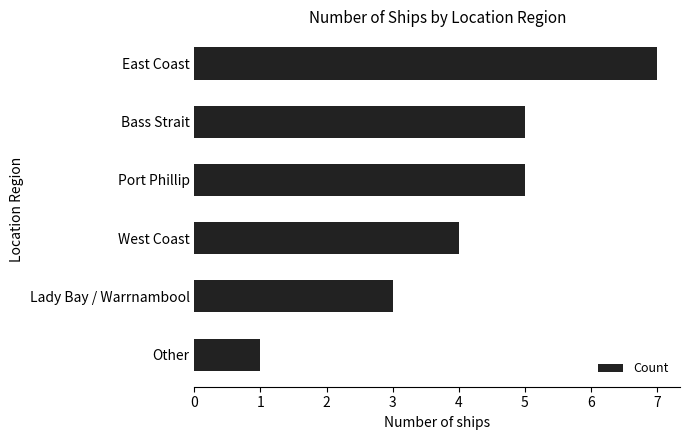

True or false: the data shows 5 at Port Phillip.

True